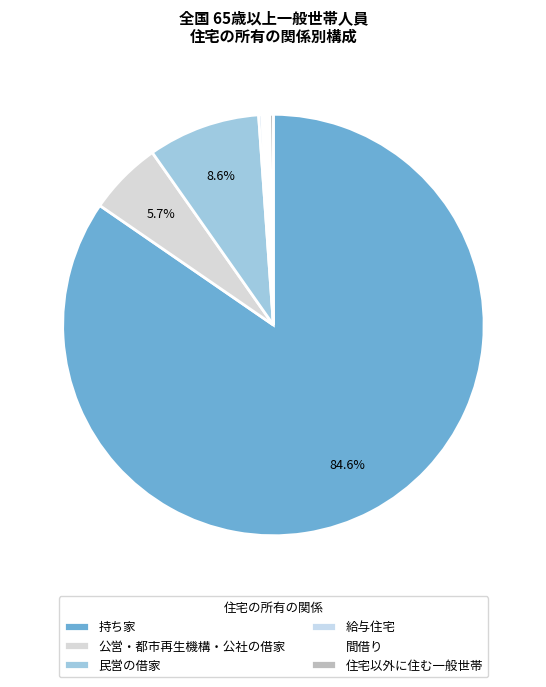

Does any single category account for the majority?

Yes